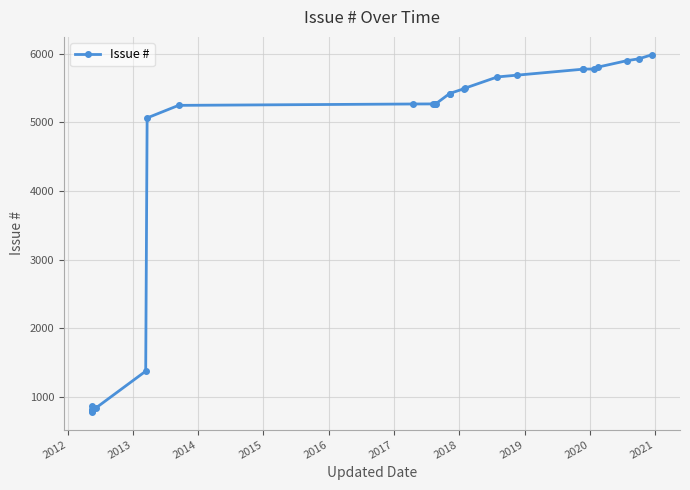

What is the average value?

4211